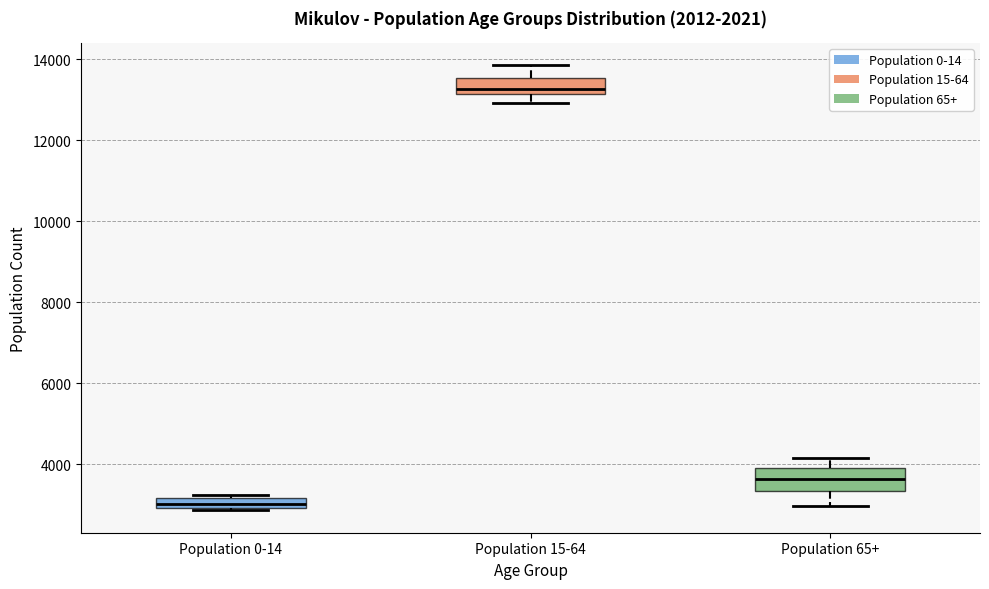

Where does the lower whisker of the box for Population 65+ end on the y-axis? The values are not printed on the chart, so give them approximately, as read against the axis.

3000